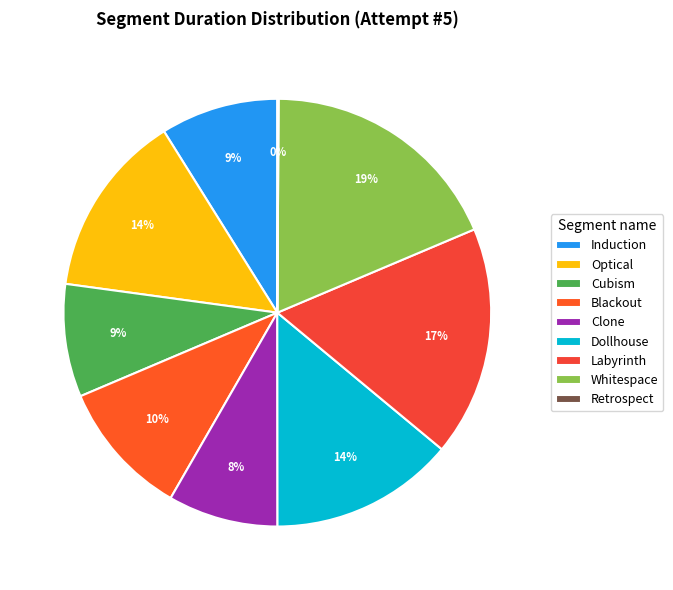

Is it true that Cubism is 9% of the pie?

True